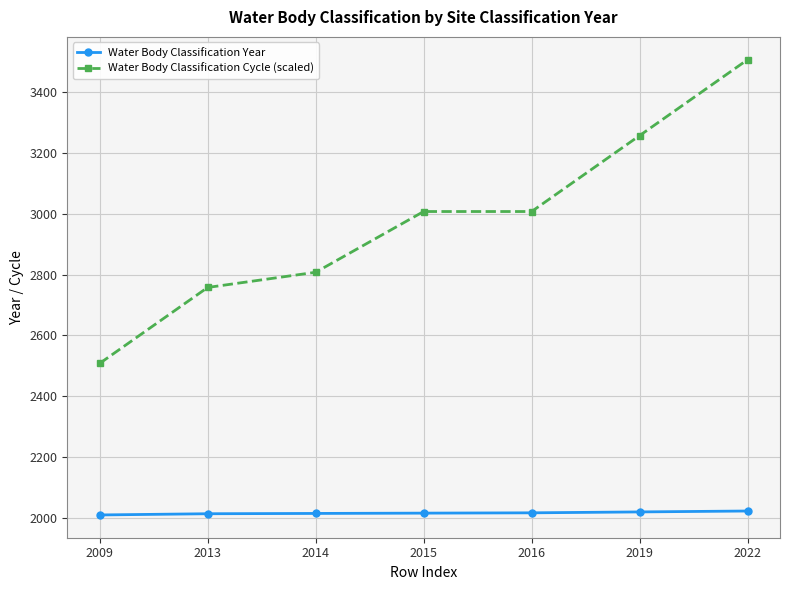

True or false: Water Body Classification Year and Water Body Classification Cycle (scaled) intersect in this chart.

False